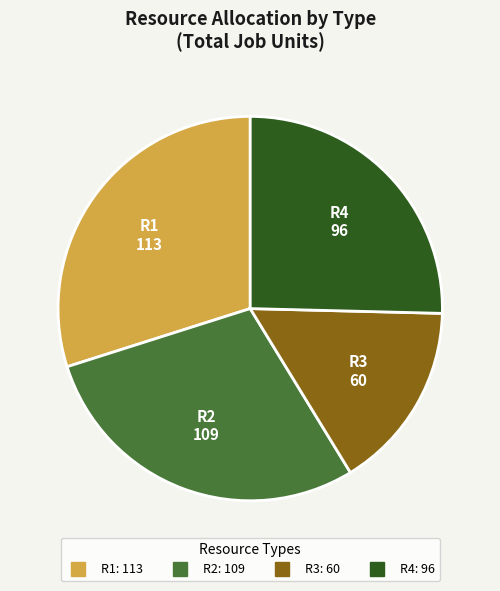

Which category has the smallest portion of the pie?

R3